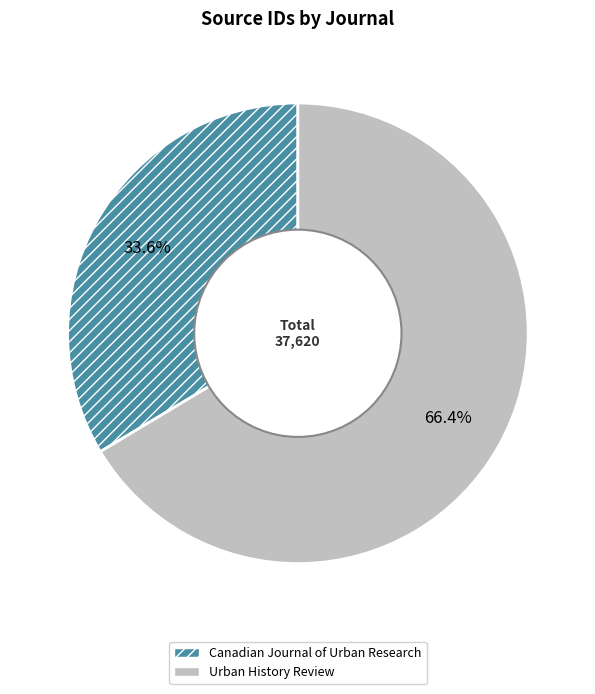

Approximately how many times larger is the value at Urban History Review compared to Canadian Journal of Urban Research?

2.0